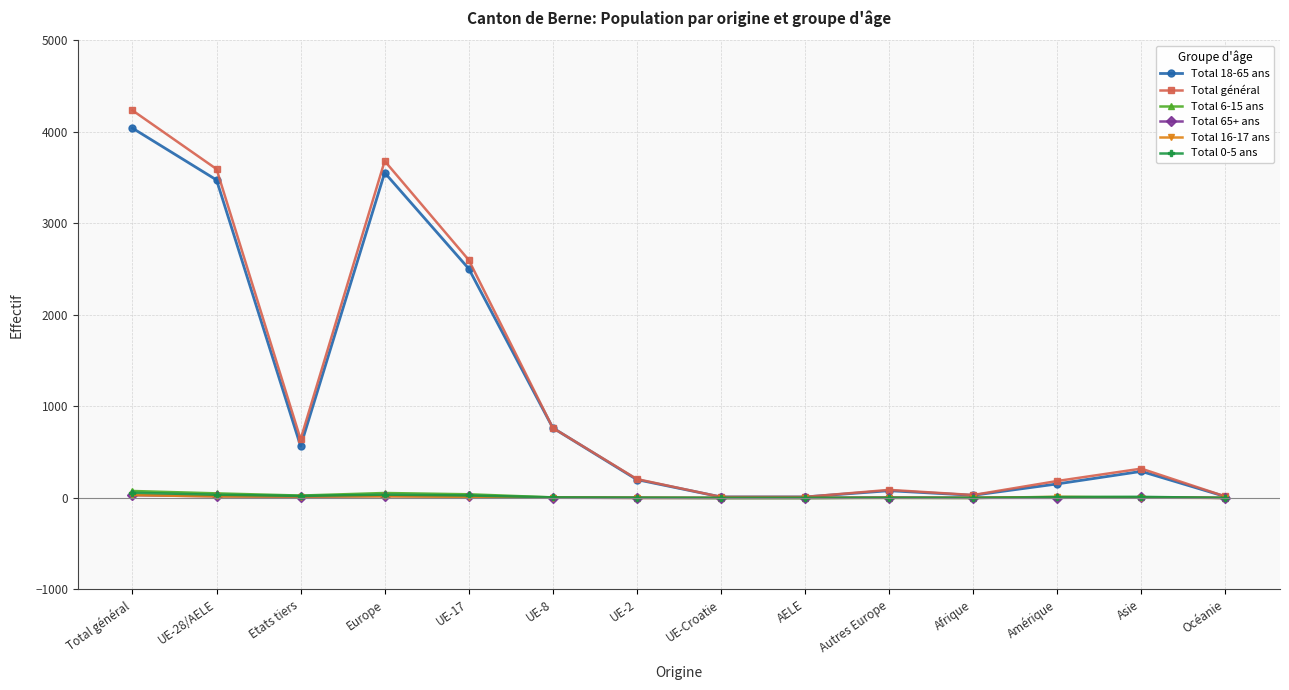

What is the label of the 5th point from the right?

Autres Europe